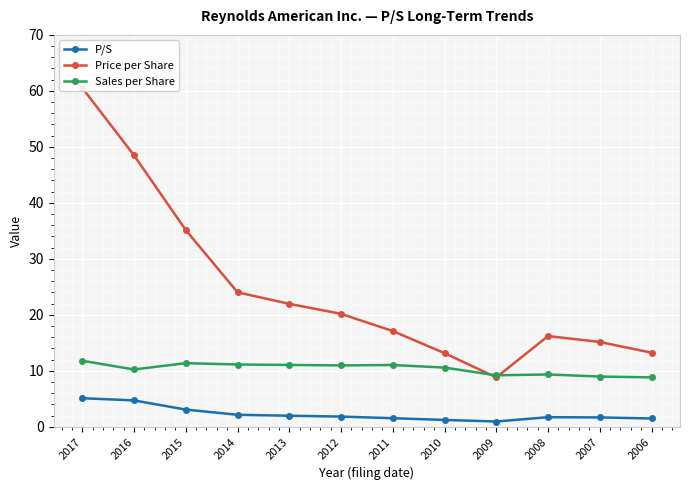

At how many categories does at least one series exceed 31?

3